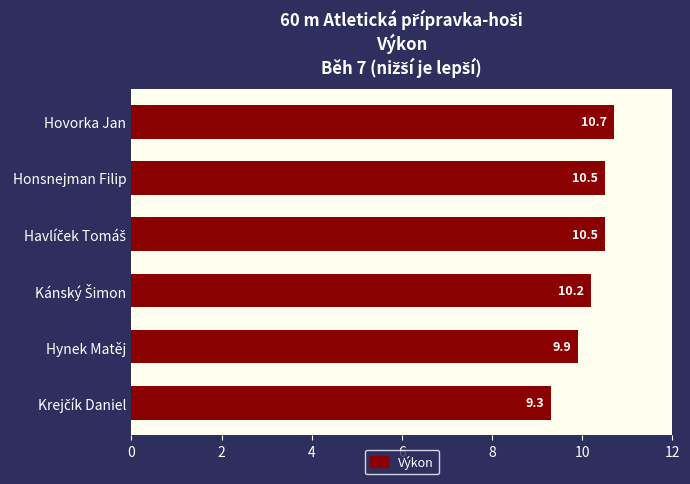

Read the value at Hynek Matěj.

9.9